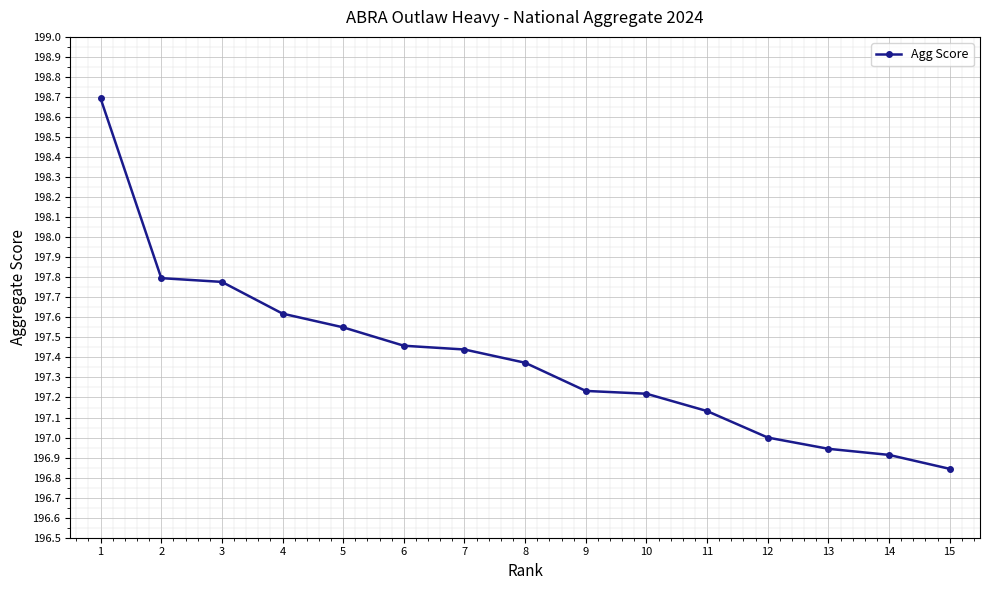

Between 11 and 7, which is larger?

7